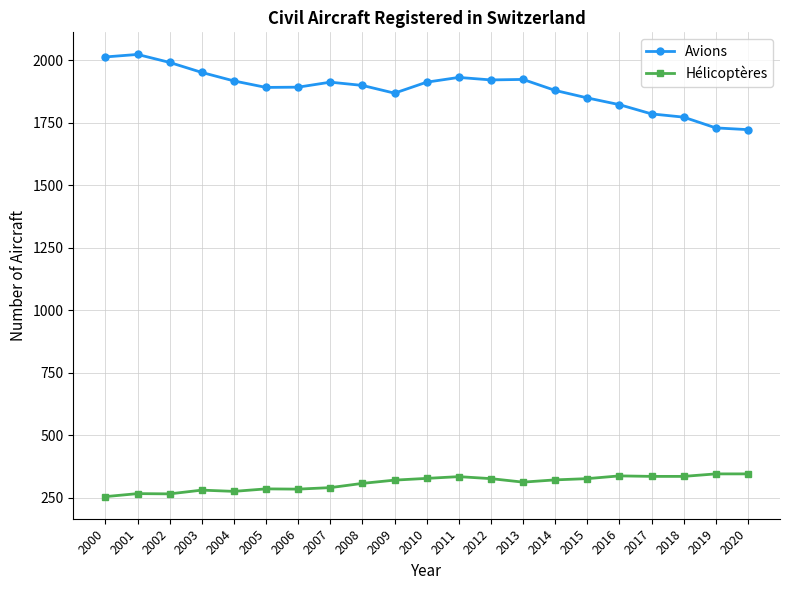

List the series in order of their overall mean, highest first.

Avions, Hélicoptères